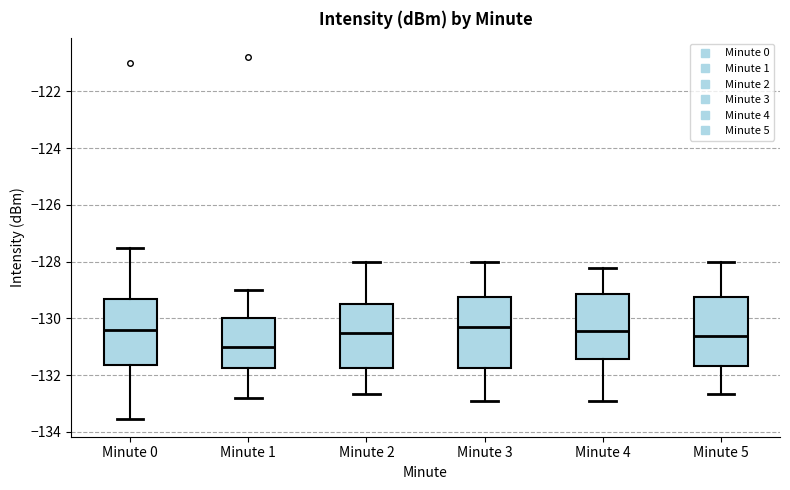

Reading left to right, transcribe this box plot: for each box, give where its median line is, the range the box spans, and where its two whiskers end, as read against the y-axis. The values are not printed on the chart, so give them approximately, as read against the axis.

Minute 0: median -130.4, box -131.6 to -129.4, whiskers -133.6 to -127.6
Minute 1: median -131.0, box -131.8 to -130.0, whiskers -132.8 to -129.0
Minute 2: median -130.6, box -131.8 to -129.4, whiskers -132.6 to -128.0
Minute 3: median -130.2, box -131.8 to -129.2, whiskers -133.0 to -128.0
Minute 4: median -130.4, box -131.4 to -129.2, whiskers -133.0 to -128.2
Minute 5: median -130.6, box -131.6 to -129.2, whiskers -132.6 to -128.0